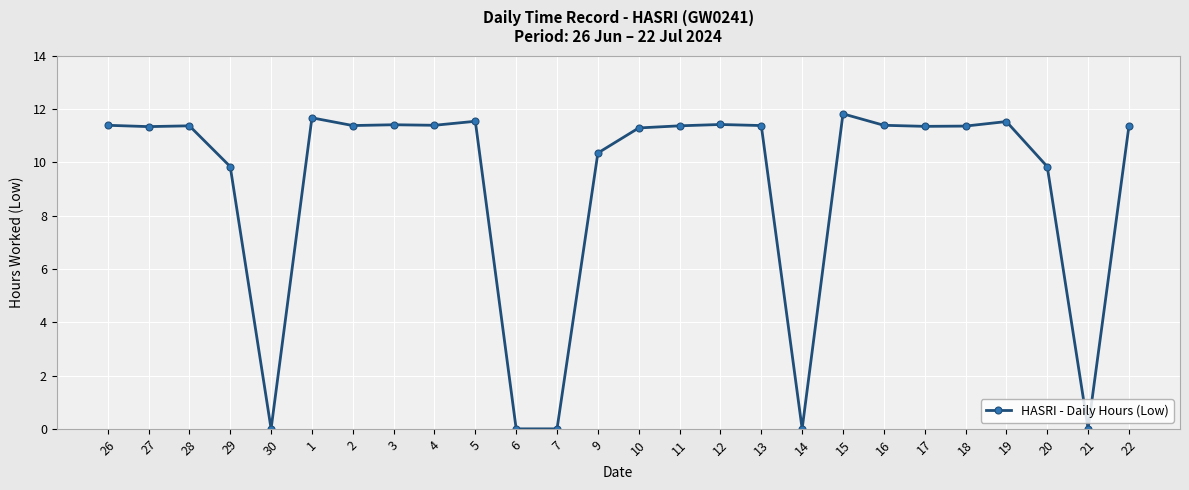

How many lines are shown in the chart?

1